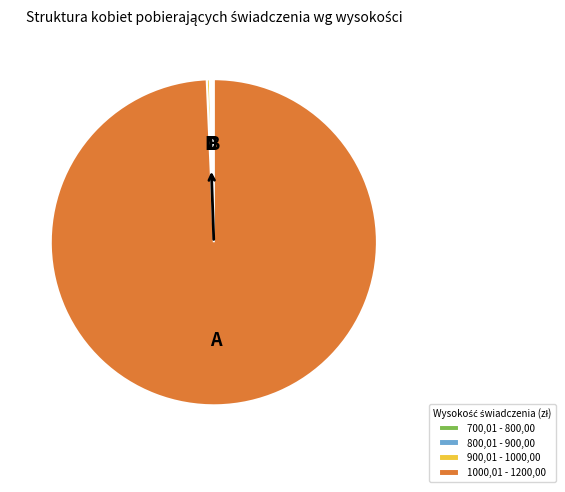

True or false: 900,01 - 1000,00 accounts for 0% of the total.

True